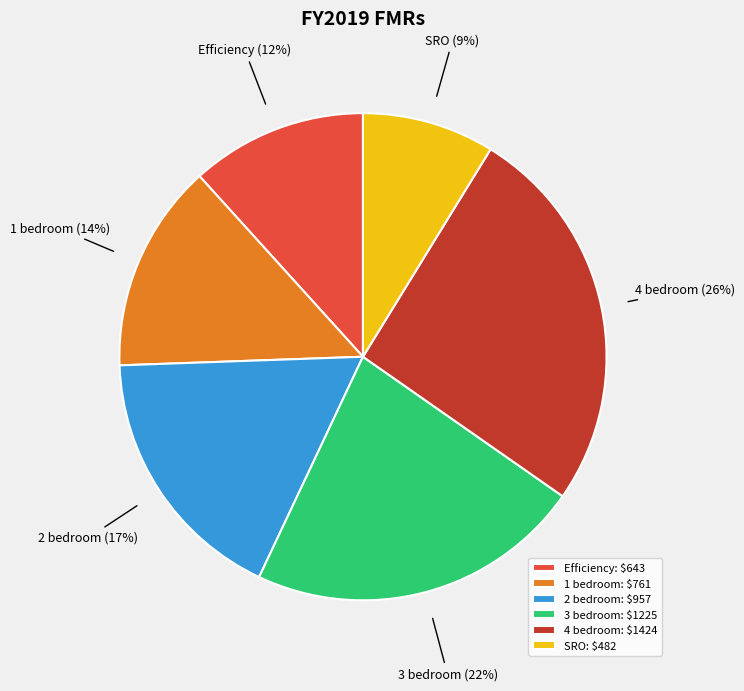

True or false: 1 bedroom accounts for 14% of the total.

True